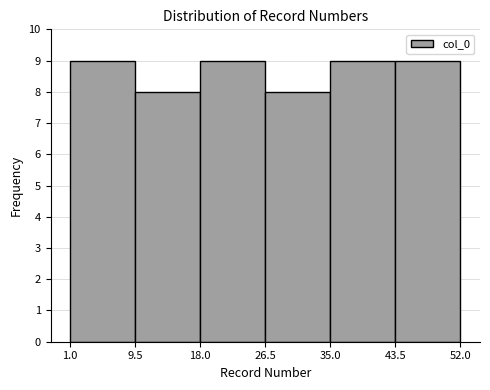

Reading left to right, transcribe this chart: for each bar, give the range it covers on the x-axis and its height. The values are not printed on the chart, so give them approximately, as read against the axis.

1.0 to 9.5: 9
9.5 to 18.0: 8
18.0 to 26.5: 9
26.5 to 35.0: 8
35.0 to 43.5: 9
43.5 to 52.0: 9